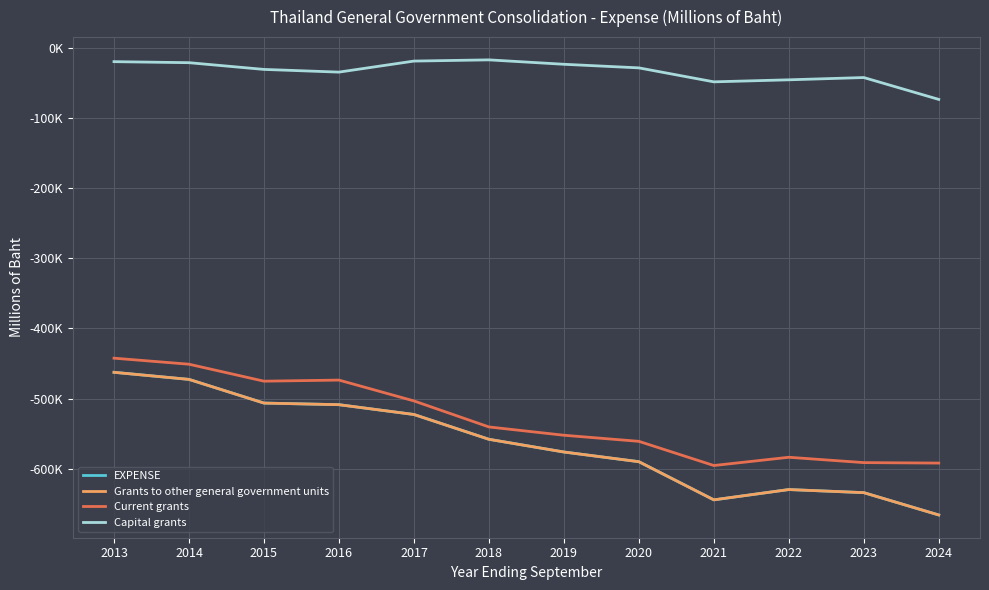

Is this an area chart (filled region under the line)?

No